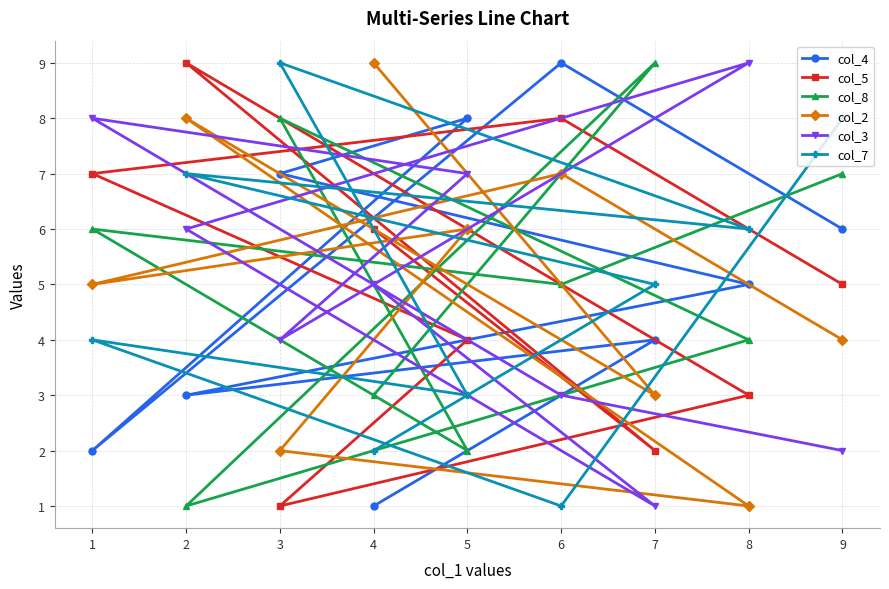

Is the value of col_8 at 2 greater than the value of col_5 at 8?

No